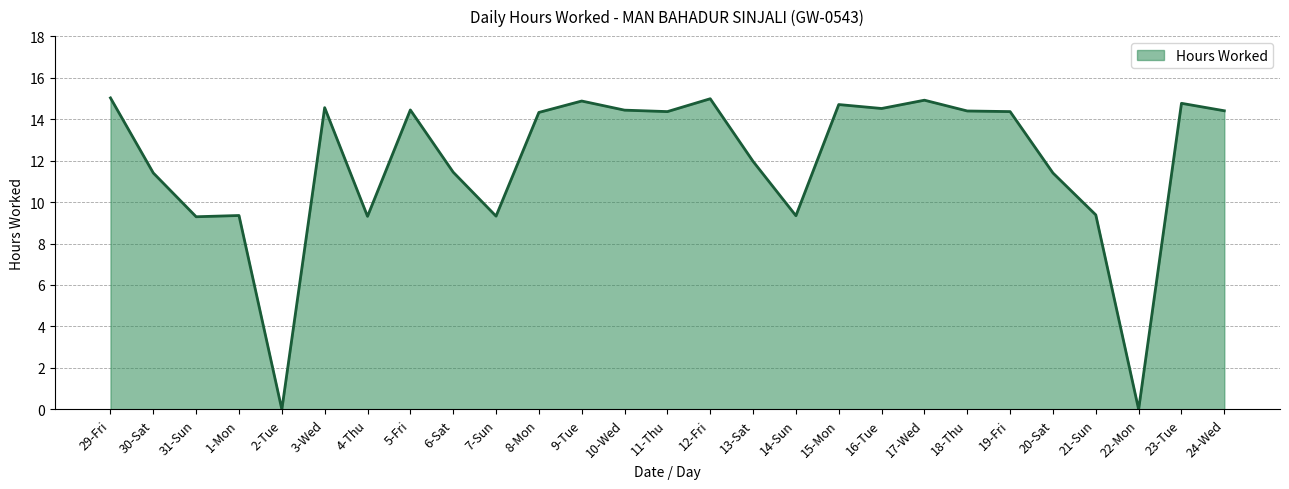

What is the greatest value displayed?

15.0